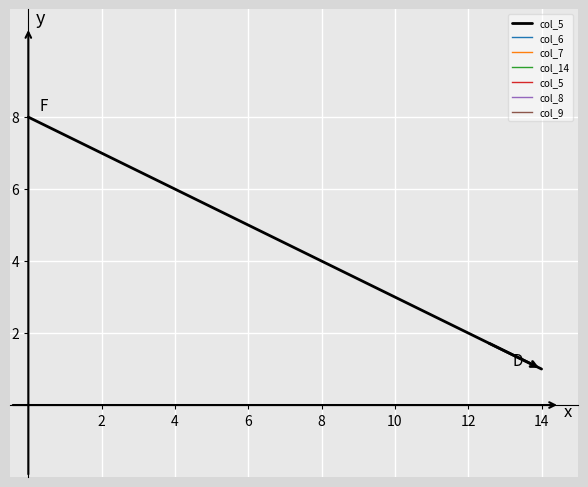

What is the greatest value displayed?

8.0